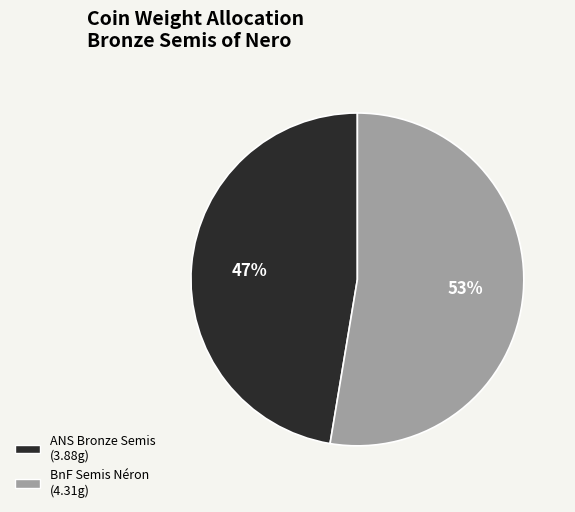

To the nearest percent, what is the average slice percentage?

50%